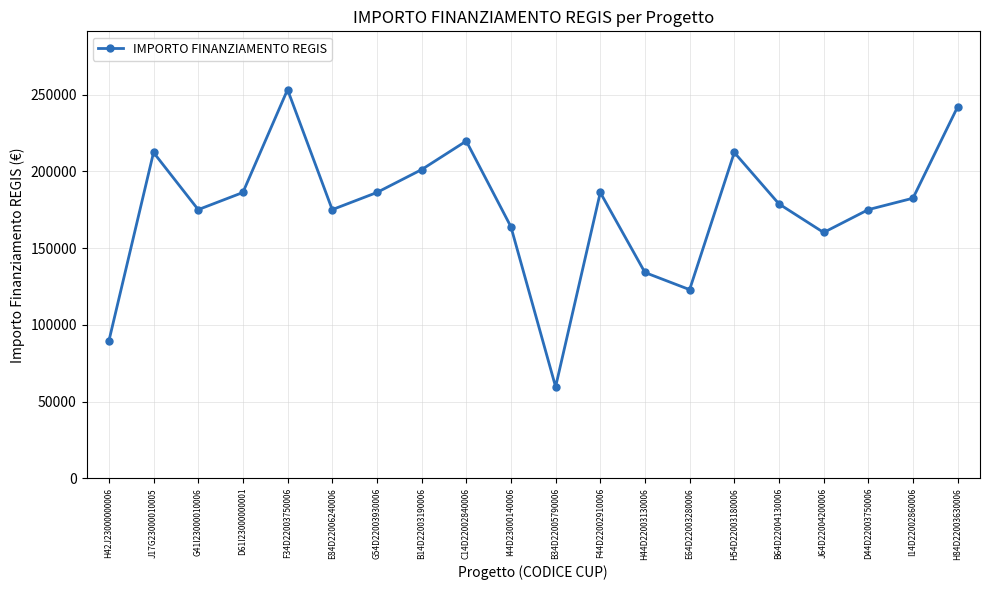

How many interior local valleys (lower than both neighbors) does the data have?

5